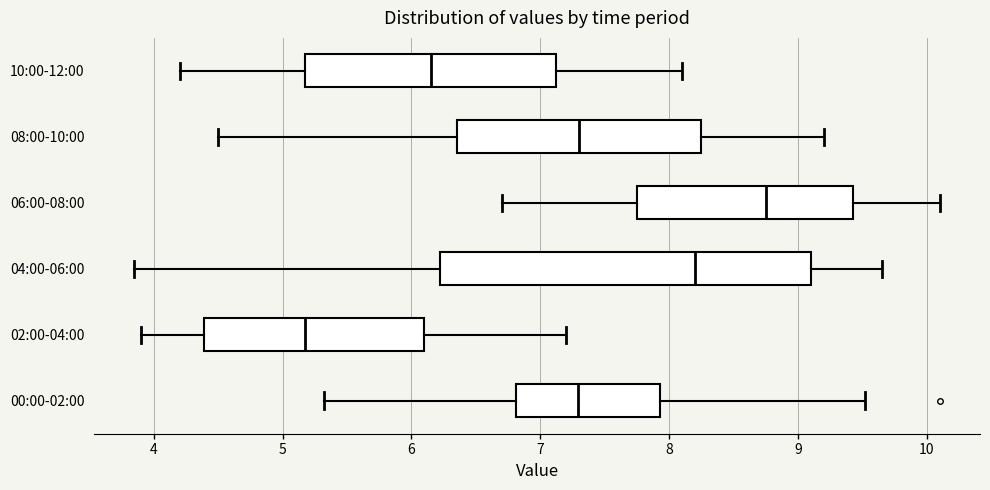

Reading bottom to top, transcribe this box plot: for each box, give where its median line is, the range the box spans, and where its two whiskers end, as read against the x-axis. The values are not printed on the chart, so give them approximately, as read against the axis.

00:00-02:00: median 7.3, box 6.8 to 7.9, whiskers 5.3 to 9.5
02:00-04:00: median 5.2, box 4.4 to 6.1, whiskers 3.9 to 7.2
04:00-06:00: median 8.2, box 6.2 to 9.1, whiskers 3.9 to 9.7
06:00-08:00: median 8.8, box 7.8 to 9.4, whiskers 6.7 to 10.1
08:00-10:00: median 7.3, box 6.4 to 8.3, whiskers 4.5 to 9.2
10:00-12:00: median 6.2, box 5.2 to 7.1, whiskers 4.2 to 8.1